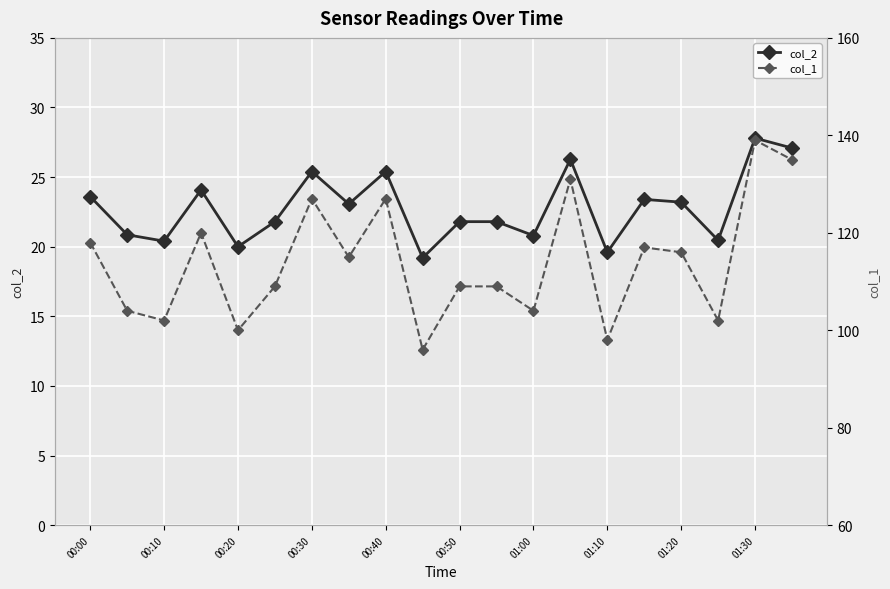

Reading right to left, list all the values displayed in this chart.

col_2: 27.1	27.8	20.5	23.2	23.4	19.6	26.3	20.8	21.8	21.8	19.2	25.4	23.1	25.4	21.8	20.0	24.1	20.4	20.9	23.6
col_1: 135.0	139.0	102.0	116.0	117.0	98.0	131.0	104.0	109.0	109.0	96.0	127.0	115.0	127.0	109.0	100.0	120.0	102.0	104.0	118.0